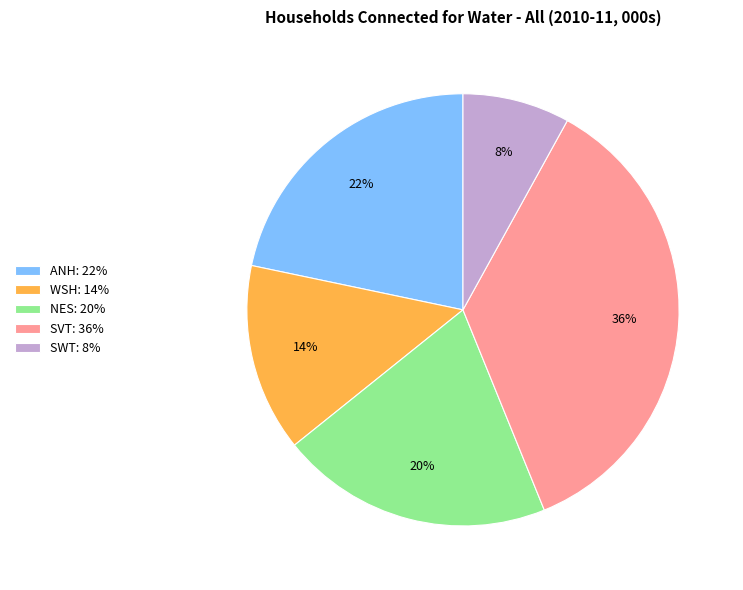

Combined, do SWT: 8% and WSH: 14% account for over 50%?

No